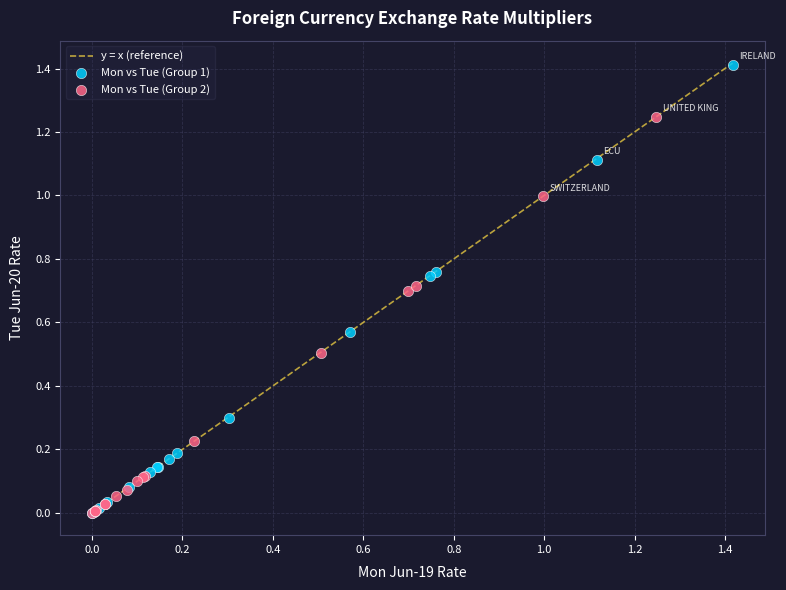

Which series reaches the maximum Y coordinate?

Mon vs Tue (Group 1)